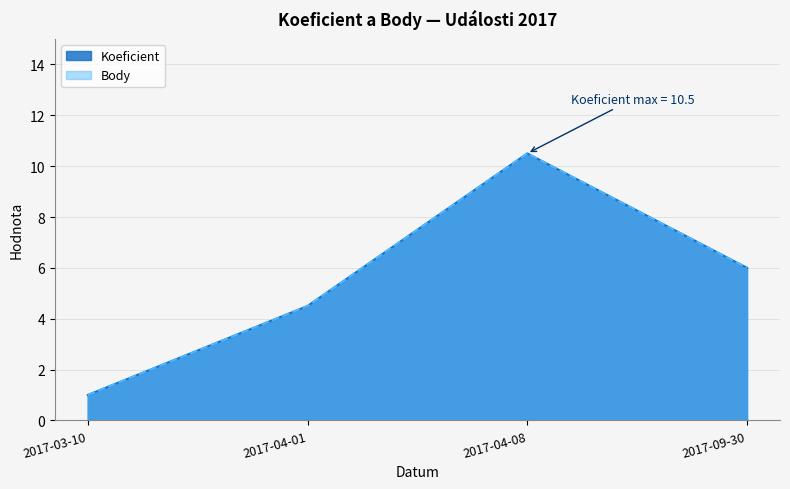

True or false: Koeficient has more than 2 interior local peaks.

False